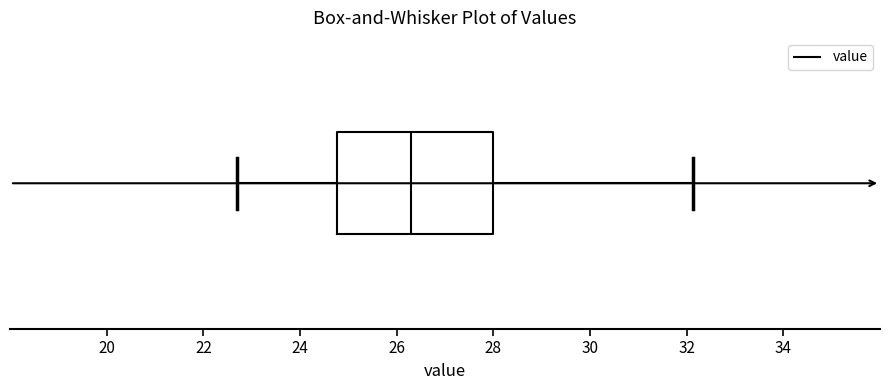

Read this box plot against the x-axis: the position of the median line, the range covered by the box, and the ends of both whiskers. The values are not printed on the chart, so give them approximately, as read against the axis.

median 26.4, box 24.8 to 28.0, whiskers 22.8 to 32.2